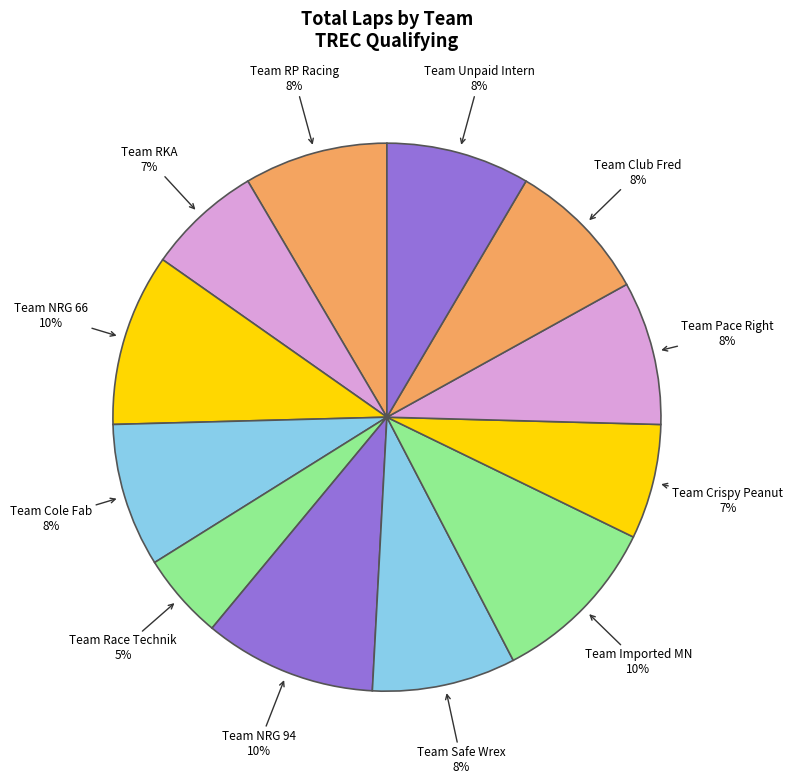

How many slices are in this pie chart?

12